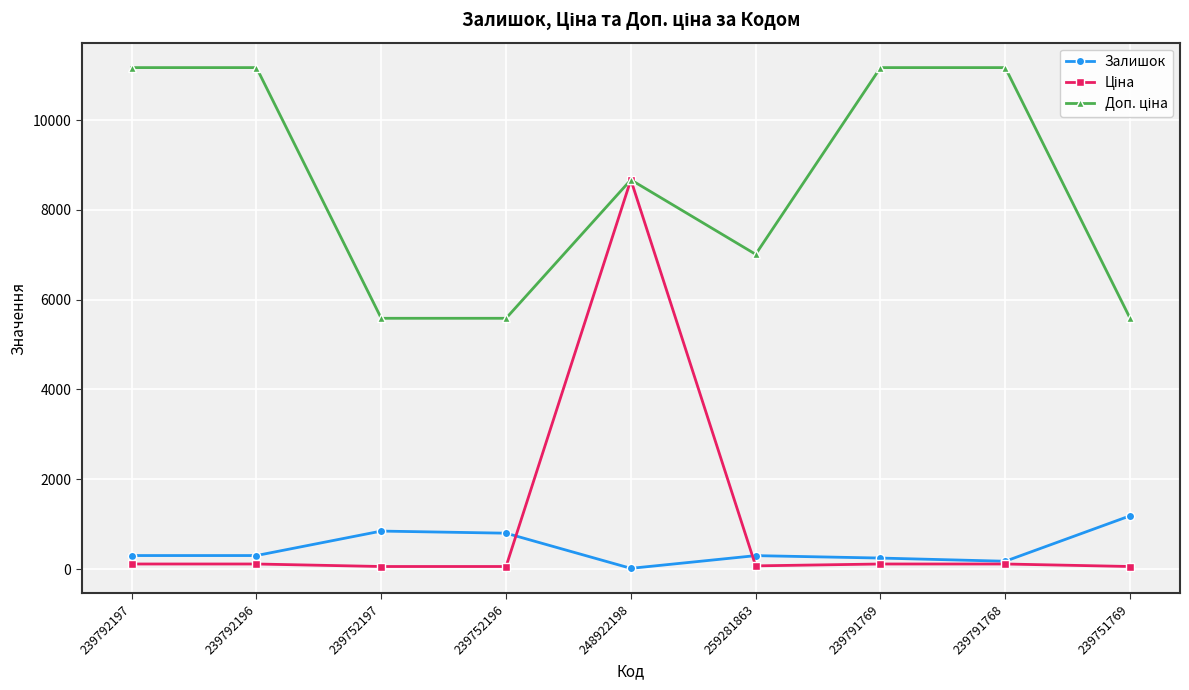

At which category is the sum across all series the highest?

248922198